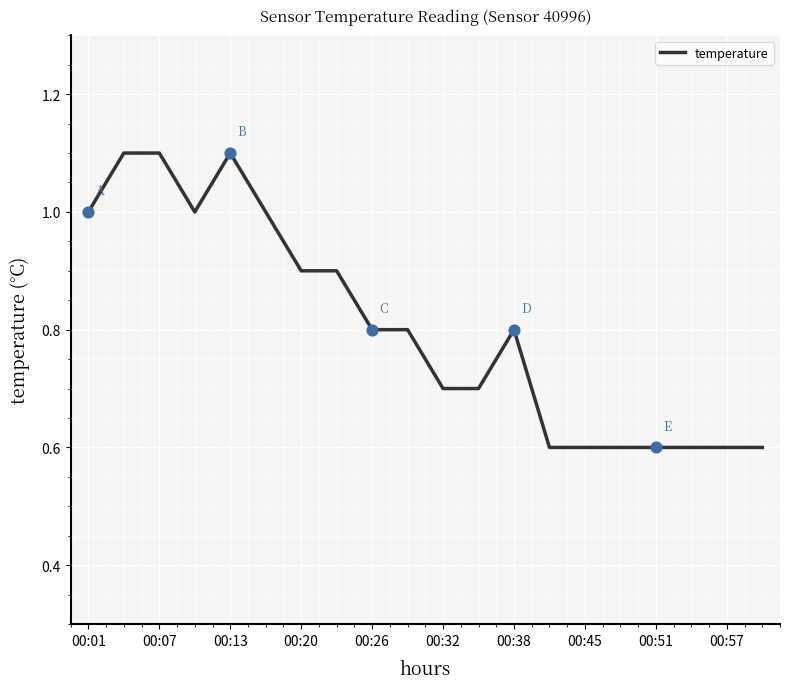

What is the greatest value displayed?

1.1